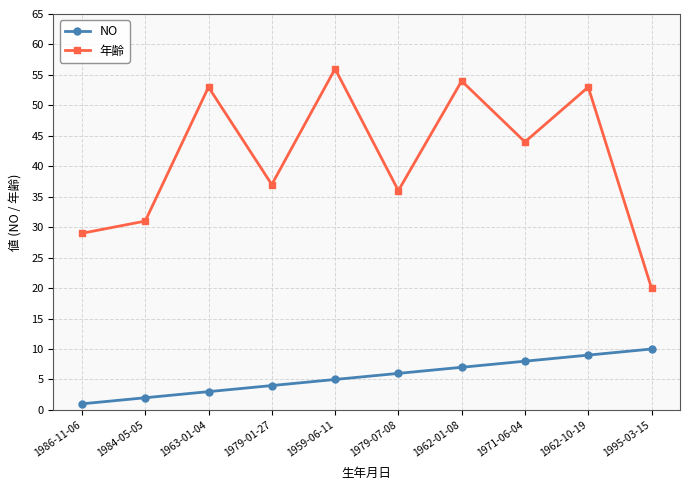

True or false: 年齢 has a value of 48 at 1979-07-08.

False